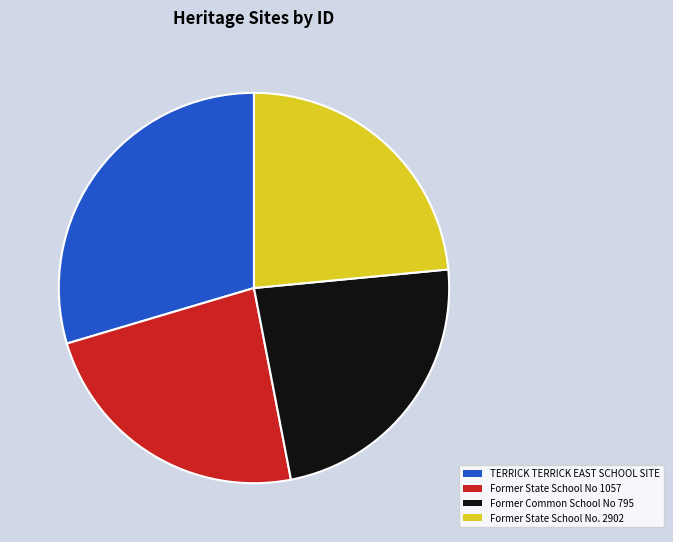

Do Former State School No. 2902 and Former State School No 1057 together represent more than half of the pie?

No